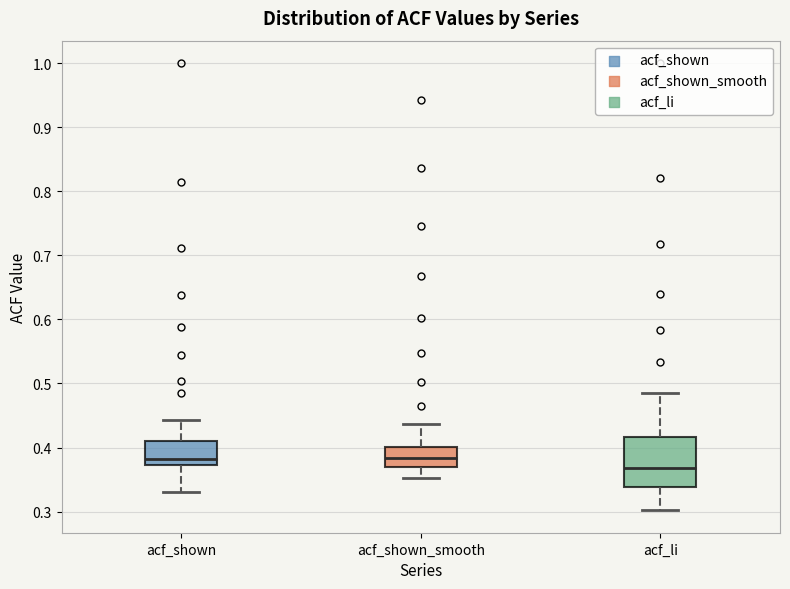

Which box has the lowest median line?

acf_li